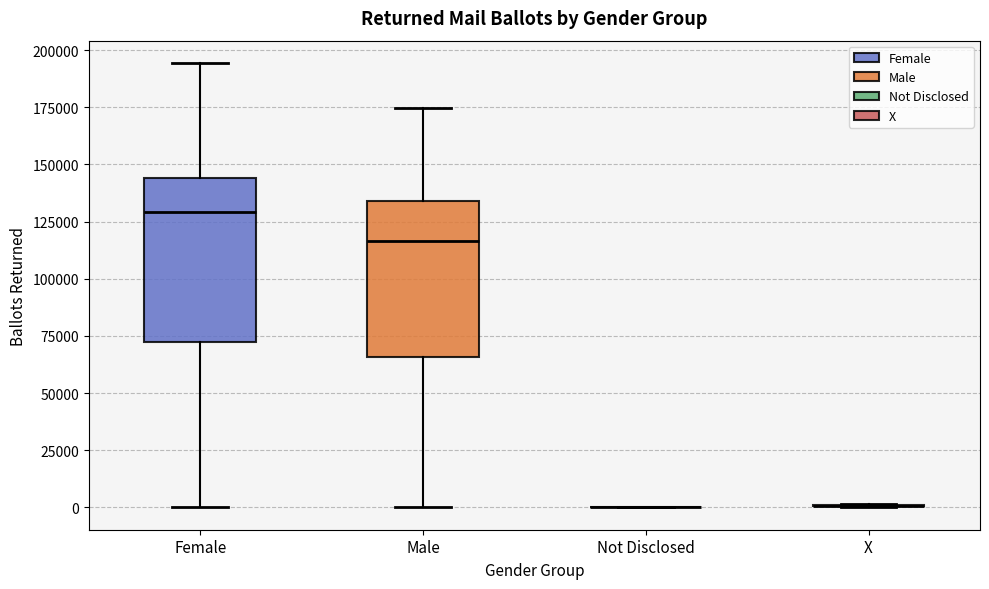

Reading left to right, transcribe this box plot: for each box, give where its median line is, the range the box spans, and where its two whiskers end, as read against the y-axis. The values are not printed on the chart, so give them approximately, as read against the axis.

Female: median 130000, box 70000 to 145000, whiskers 0 to 195000
Male: median 115000, box 65000 to 135000, whiskers 0 to 175000
Not Disclosed: box collapsed to a line at 0, whiskers 0 to 0
X: box collapsed to a line at 0, whiskers 0 to 0